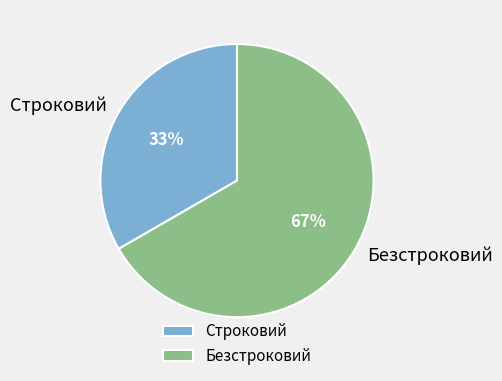

Is Безстроковий the majority of the pie?

Yes